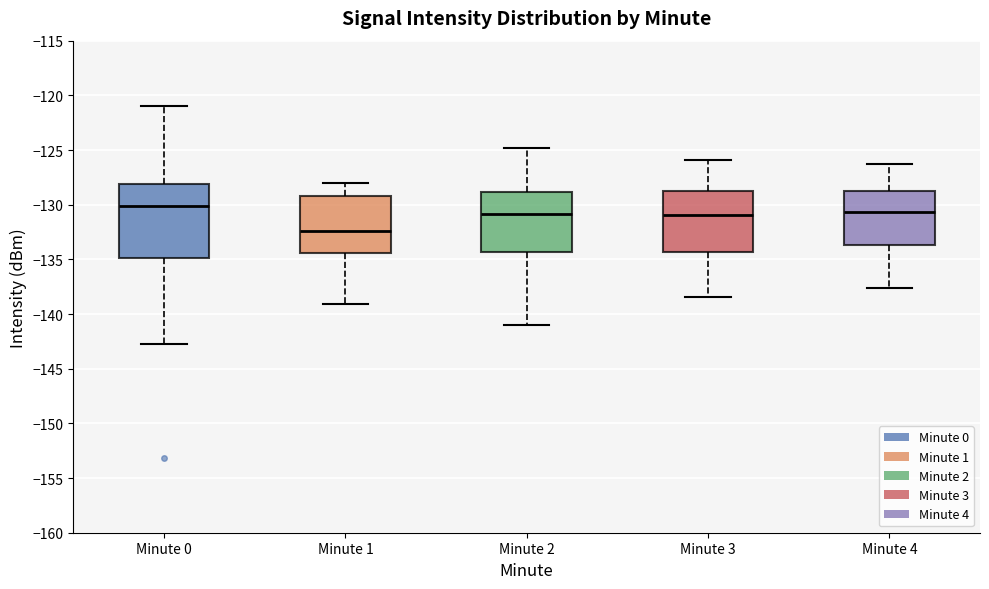

Where does the median line of the box for Minute 4 sit on the y-axis? The values are not printed on the chart, so give them approximately, as read against the axis.

-130.5